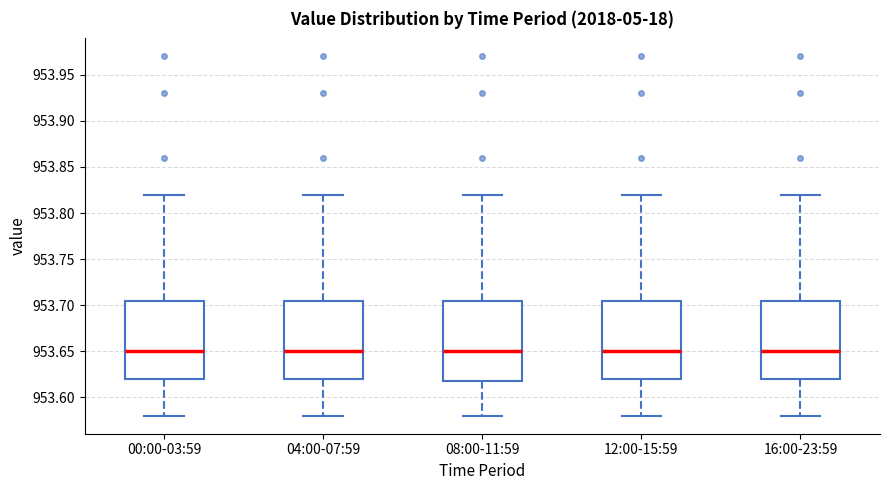

Reading left to right, read every box against the y-axis: the position of its median line, the range the box covers, and the ends of its whiskers. The values are not printed on the chart, so give them approximately, as read against the axis.

00:00-03:59: median 953.650, box 953.620 to 953.705, whiskers 953.580 to 953.820
04:00-07:59: median 953.650, box 953.620 to 953.705, whiskers 953.580 to 953.820
08:00-11:59: median 953.650, box 953.620 to 953.705, whiskers 953.580 to 953.820
12:00-15:59: median 953.650, box 953.620 to 953.705, whiskers 953.580 to 953.820
16:00-23:59: median 953.650, box 953.620 to 953.705, whiskers 953.580 to 953.820